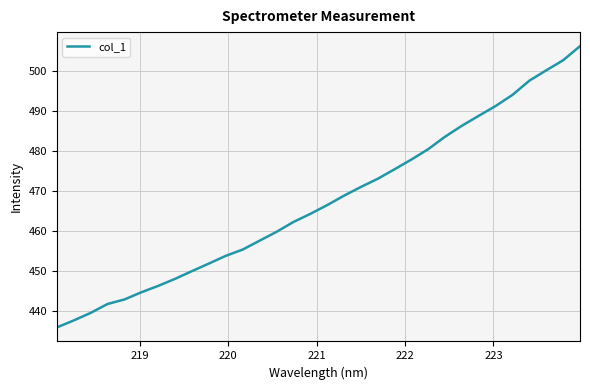

What is the difference between the maximum and minimum values?

70.3